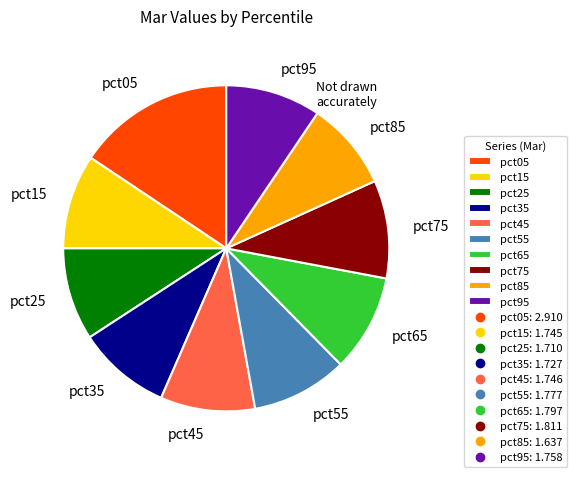

The pct65 slice represents 1% of the pie. True or false?

False